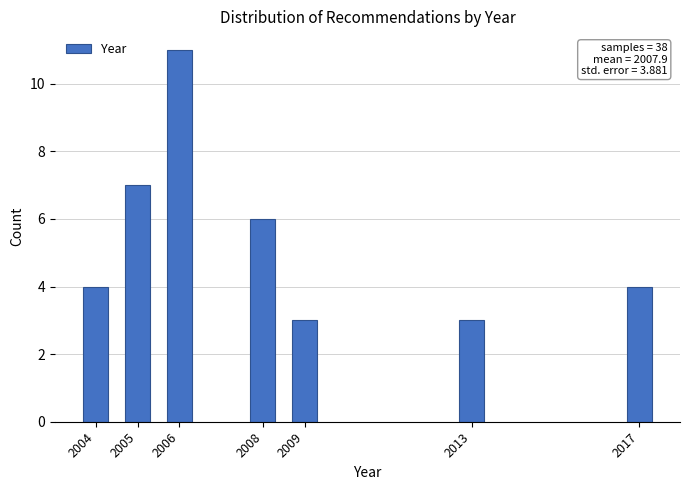

Reading left to right, transcribe all the data shown in this chart.

4	7	11	6	3	3	4